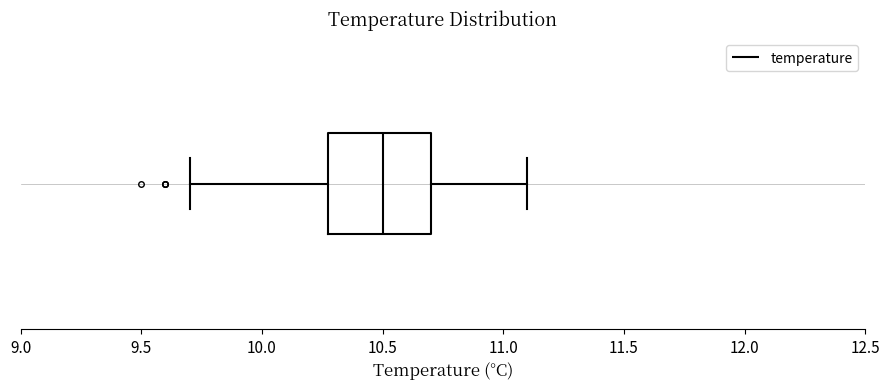

Where is the left edge of the box on the x-axis? The values are not printed on the chart, so give them approximately, as read against the axis.

10.3